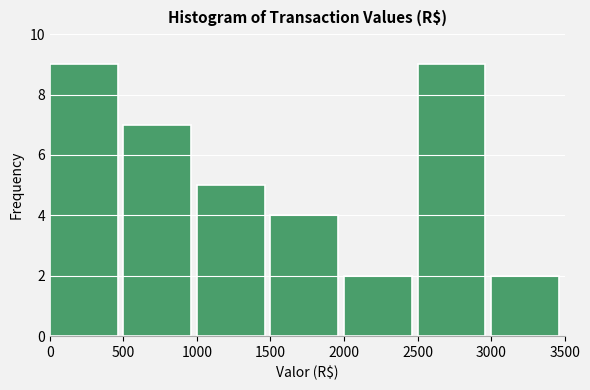

Reading left to right, list every bar in this chart as the range it spans on the x-axis followed by its height. The values are not printed on the chart, so give them approximately, as read against the axis.

0 to 500: 9
500 to 1000: 7
1000 to 1500: 5
1500 to 2000: 4
2000 to 2500: 2
2500 to 3000: 9
3000 to 3500: 2